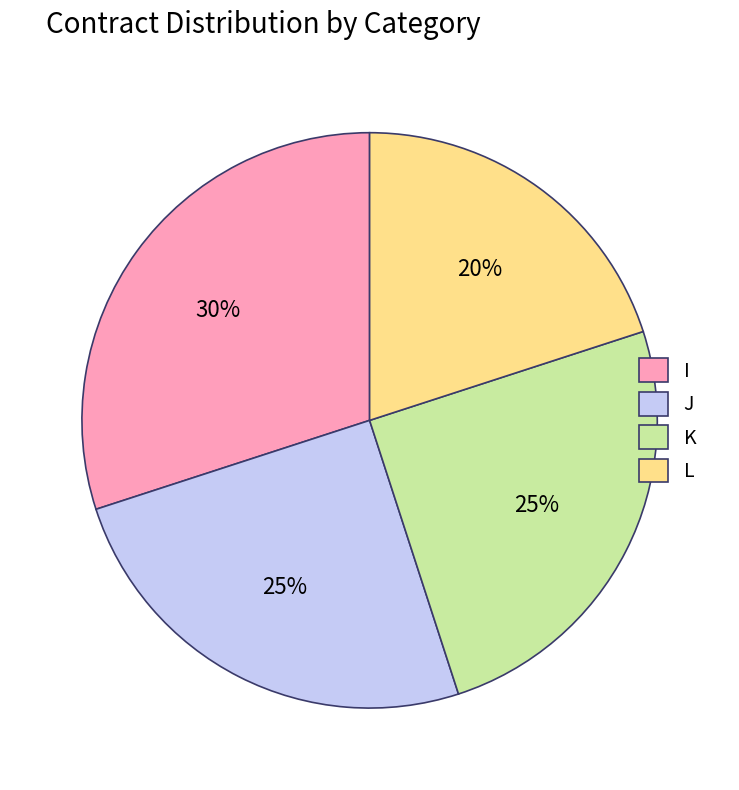

Which slice is the smallest?

L